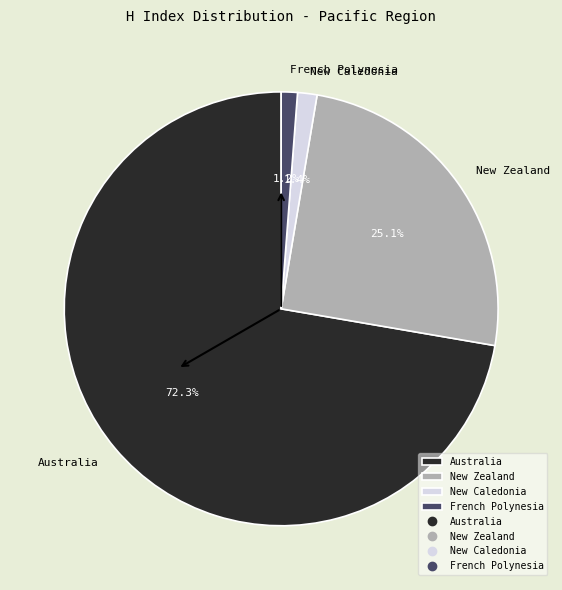

Do Australia and New Caledonia together represent more than half of the pie?

Yes